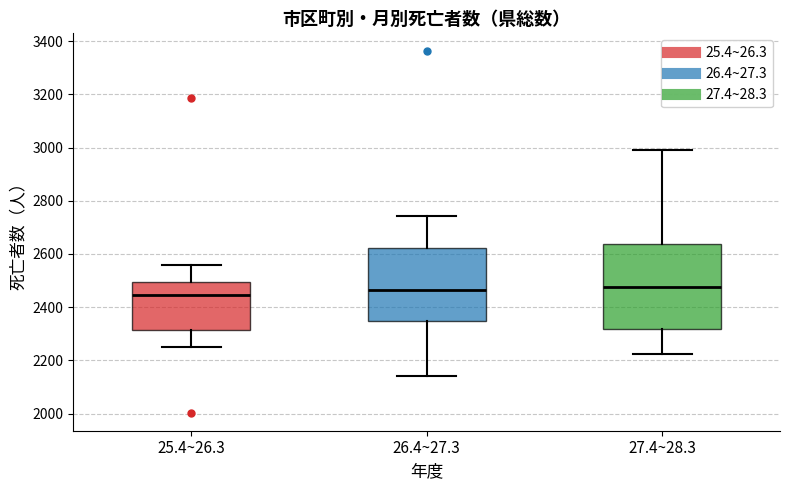

Reading left to right, transcribe this box plot: for each box, give where its median line is, the range the box spans, and where its two whiskers end, as read against the y-axis. The values are not printed on the chart, so give them approximately, as read against the axis.

25.4~26.3: median 2440, box 2320 to 2500, whiskers 2240 to 2560
26.4~27.3: median 2460, box 2340 to 2620, whiskers 2140 to 2740
27.4~28.3: median 2480, box 2320 to 2640, whiskers 2220 to 2980